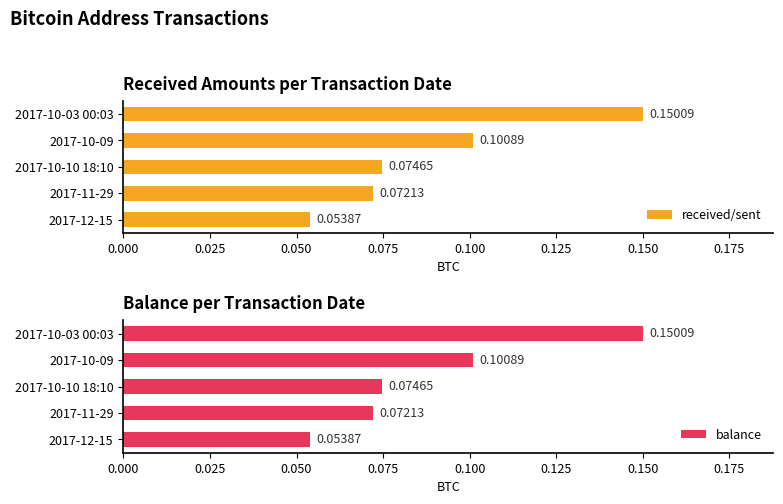

How many bars are there in total?

10